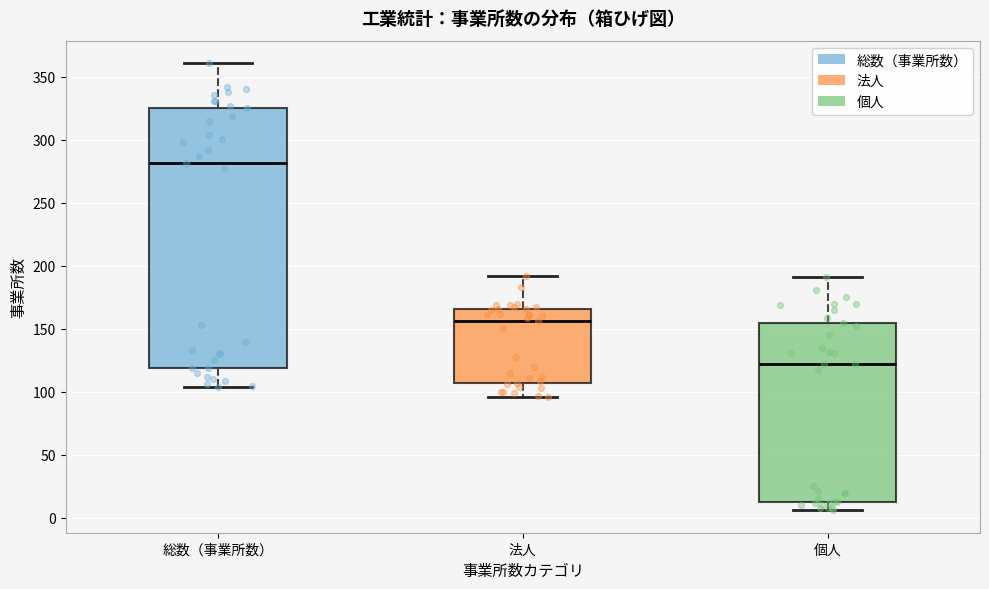

Reading left to right, read every box against the y-axis: the position of its median line, the range the box covers, and the ends of its whiskers. The values are not printed on the chart, so give them approximately, as read against the axis.

総数（事業所数）: median 280, box 120 to 325, whiskers 105 to 360
法人: median 155, box 105 to 165, whiskers 95 to 190
個人: median 120, box 15 to 155, whiskers 5 to 190